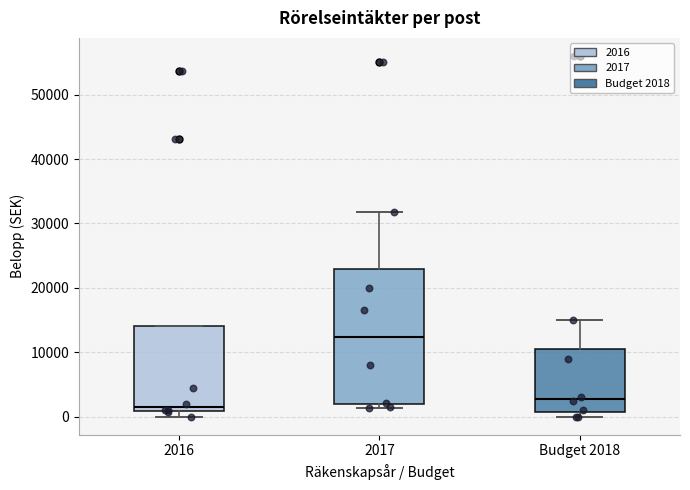

Reading left to right, read every box against the y-axis: the position of its median line, the range the box covers, and the ends of its whiskers. The values are not printed on the chart, so give them approximately, as read against the axis.

2016: median 2000, box 1000 to 14000, whiskers 0 to 14000
2017: median 12000, box 2000 to 23000, whiskers 1000 to 32000
Budget 2018: median 3000, box 1000 to 11000, whiskers 0 to 15000